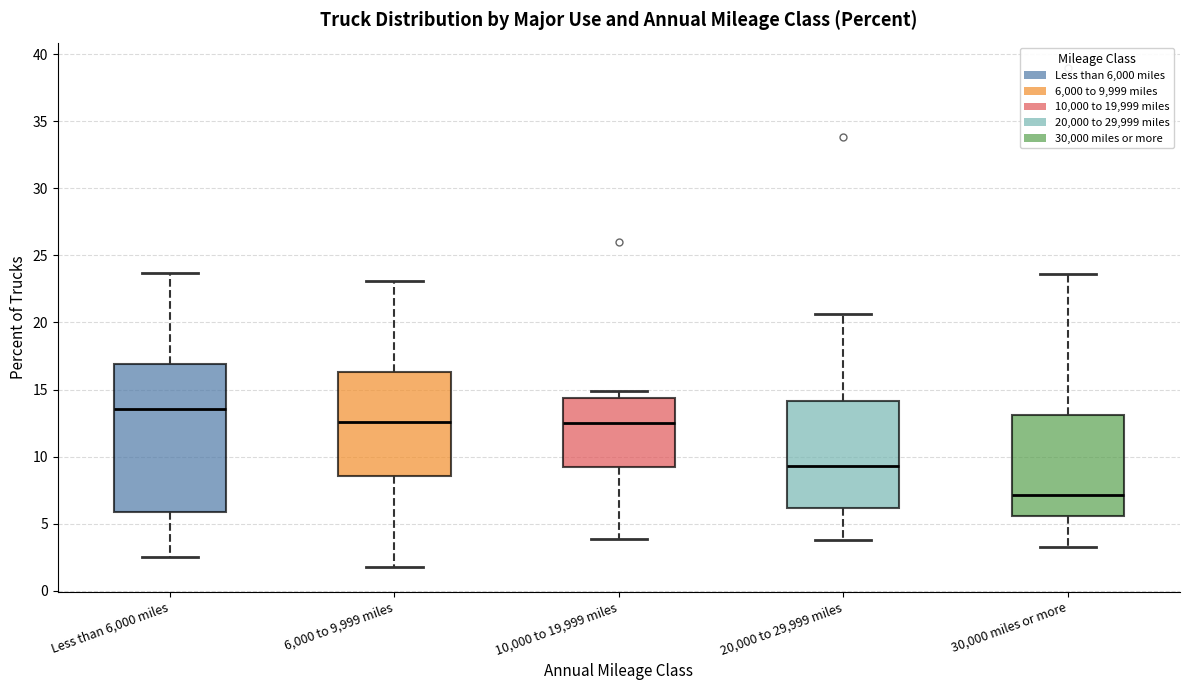

Which box is the tallest, from its lower edge to its upper edge?

Less than 6,000 miles